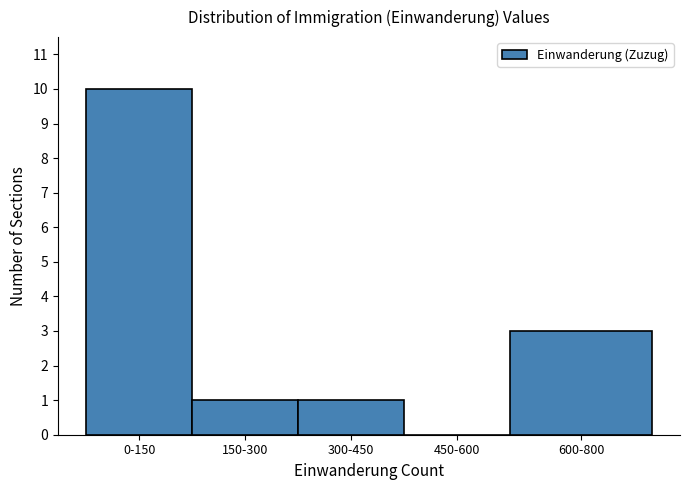

Reading right to left, what are all the values shown in this chart?

600-800=3	450-600=0	300-450=1	150-300=1	0-150=10